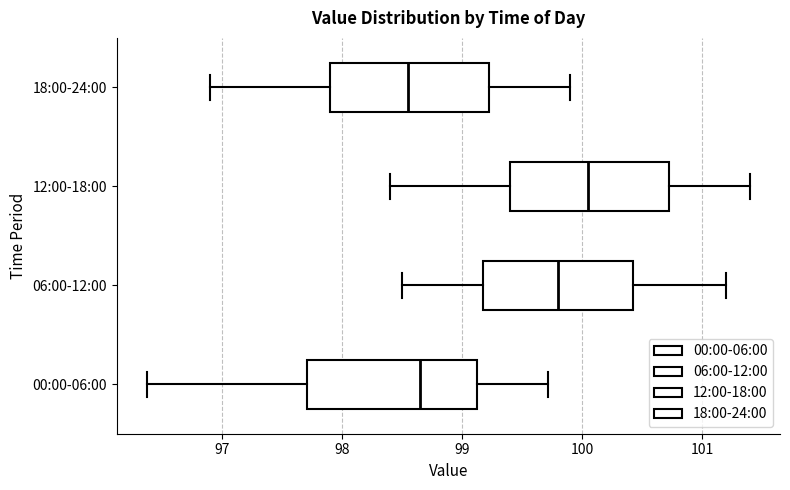

Where does the left whisker of the box for 06:00-12:00 end on the x-axis? The values are not printed on the chart, so give them approximately, as read against the axis.

98.5